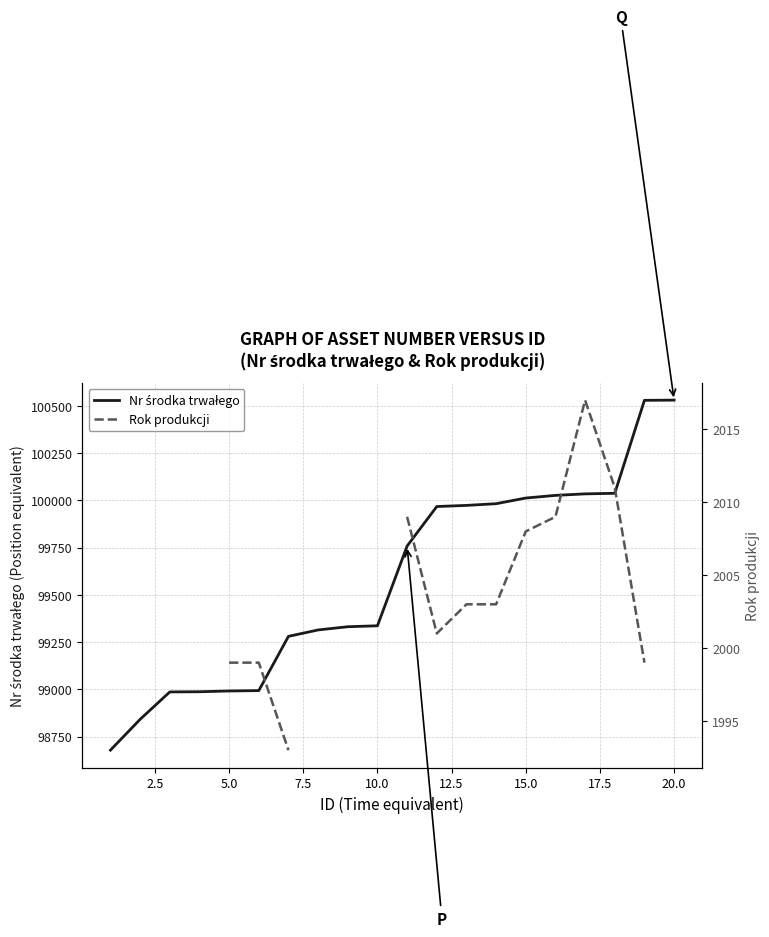

True or false: Nr środka trwałego and Rok produkcji intersect in this chart.

False